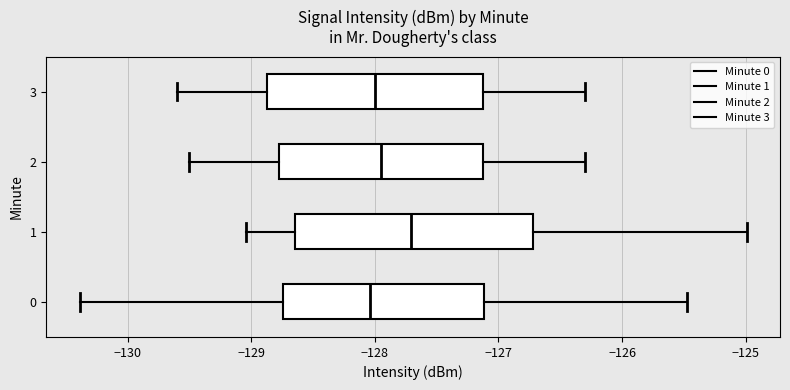

Which box has the furthest to the right median line?

1